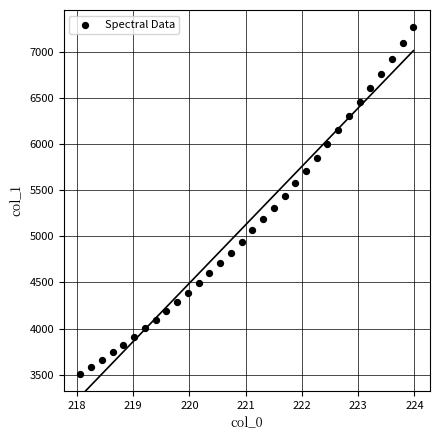

What is the range of X values (max minus min)?

5.9